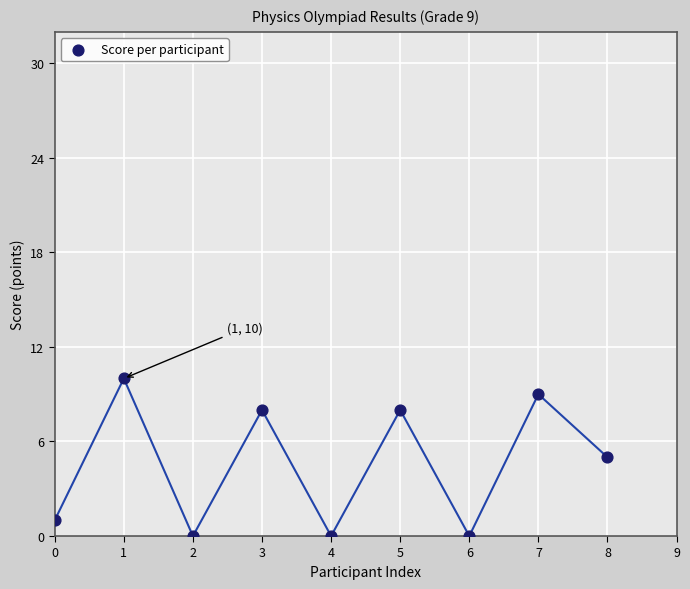

What is the average Y value?

5